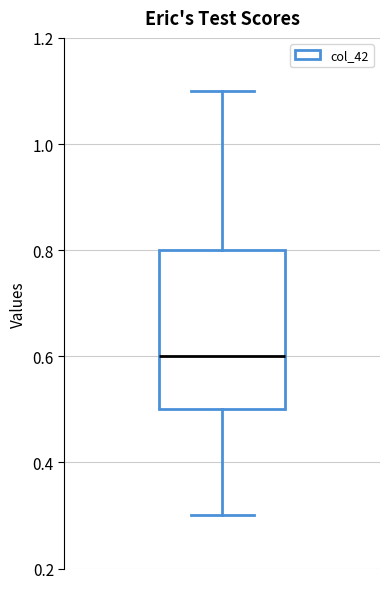

Read this box plot against the y-axis: the position of the median line, the range covered by the box, and the ends of both whiskers. The values are not printed on the chart, so give them approximately, as read against the axis.

median 0.6, box 0.5 to 0.8, whiskers 0.3 to 1.1